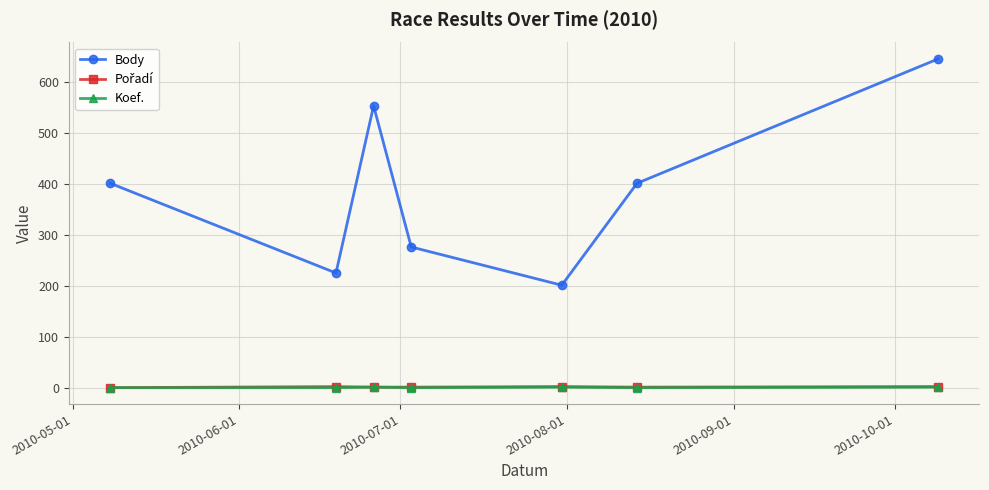

How many interior local peaks does the Body series have?

1